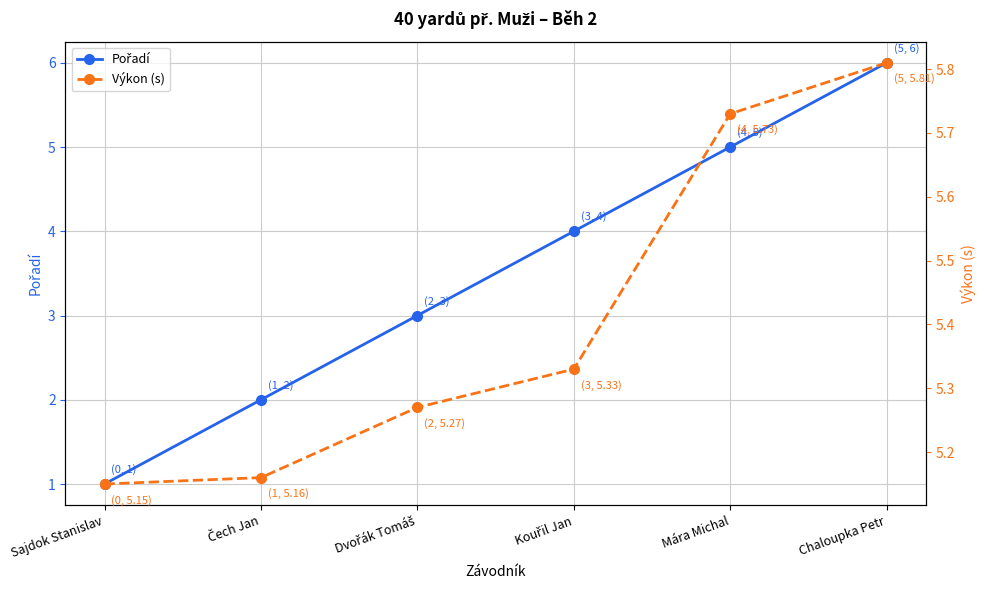

Rank the categories by Pořadí value from highest to lowest.

Chaloupka Petr, Mára Michal, Kouřil Jan, Dvořák Tomáš, Čech Jan, Sajdok Stanislav